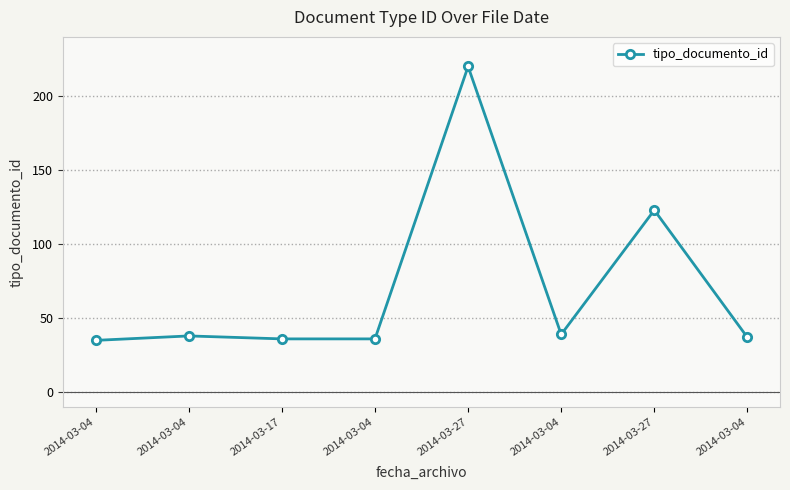

Is this an area chart (filled region under the line)?

No